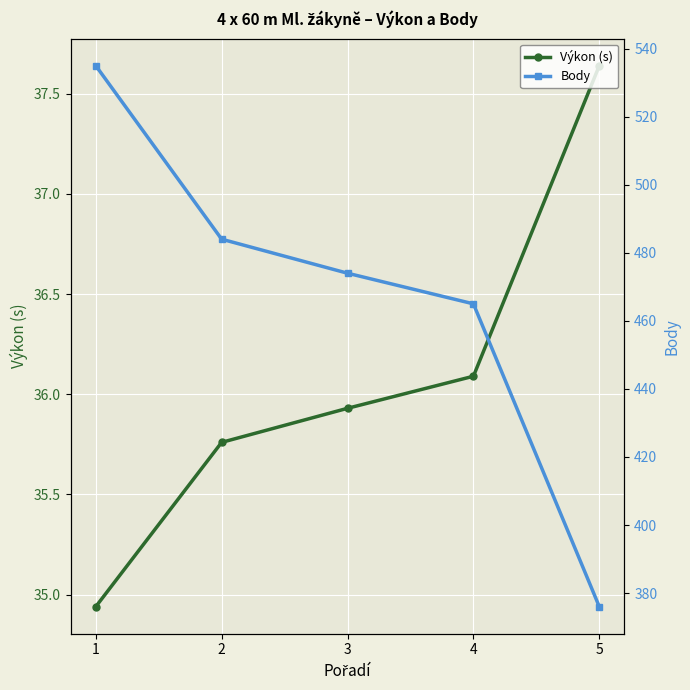

What are all the series names shown in the legend?

Výkon (s), Body